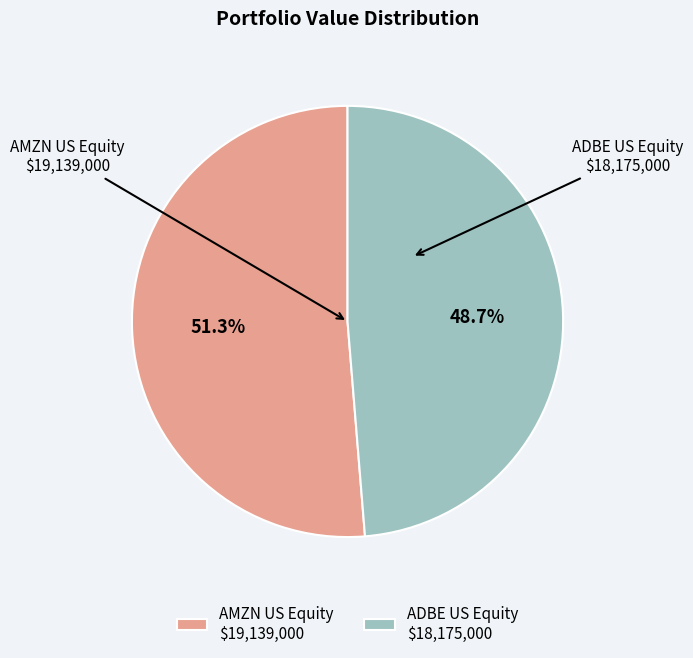

Rank the categories by value from highest to lowest.

AMZN US Equity, ADBE US Equity